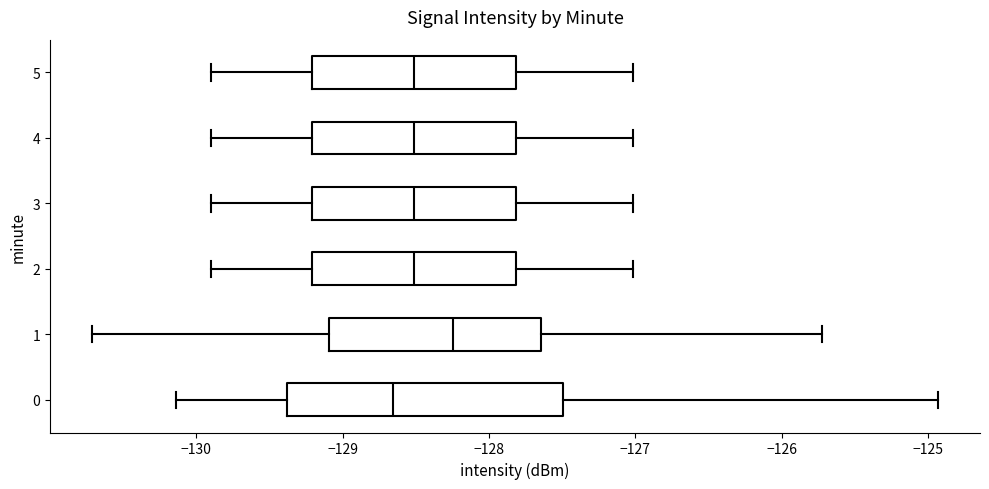

Reading bottom to top, transcribe this box plot: for each box, give where its median line is, the range the box spans, and where its two whiskers end, as read against the x-axis. The values are not printed on the chart, so give them approximately, as read against the axis.

0: median -128.7, box -129.4 to -127.5, whiskers -130.1 to -124.9
1: median -128.2, box -129.1 to -127.6, whiskers -130.7 to -125.7
2: median -128.5, box -129.2 to -127.8, whiskers -129.9 to -127.0
3: median -128.5, box -129.2 to -127.8, whiskers -129.9 to -127.0
4: median -128.5, box -129.2 to -127.8, whiskers -129.9 to -127.0
5: median -128.5, box -129.2 to -127.8, whiskers -129.9 to -127.0